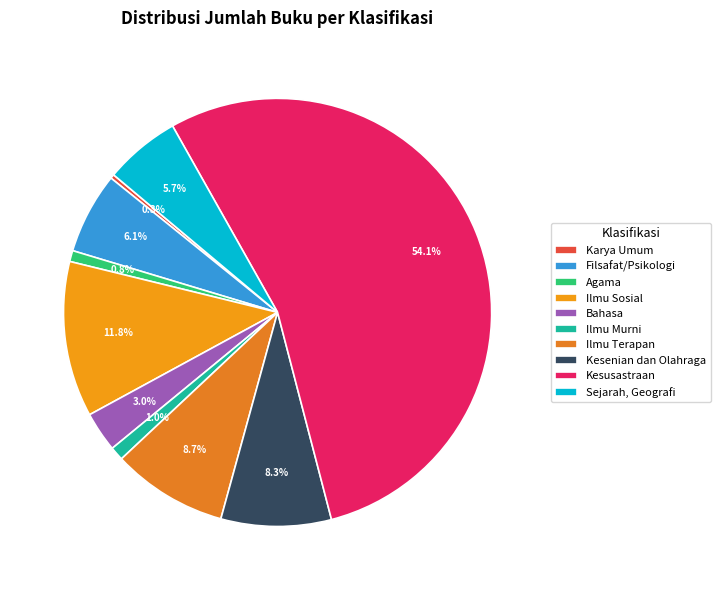

How many slices are in this pie chart?

10